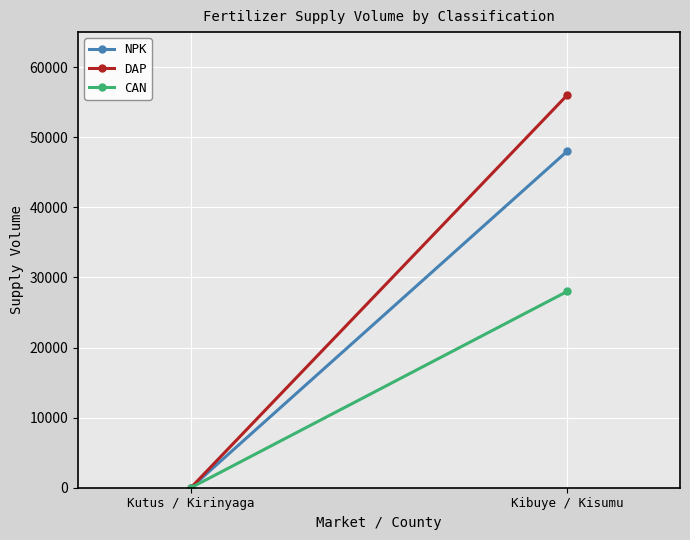

What is the average value of the NPK series?

24000